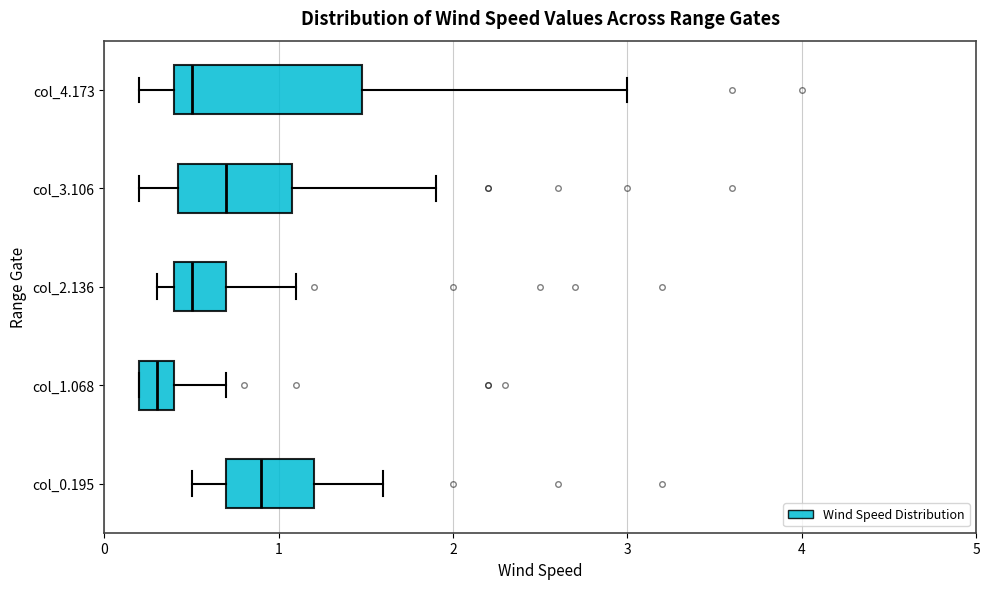

Which box's median line is the furthest to the left?

col_1.068